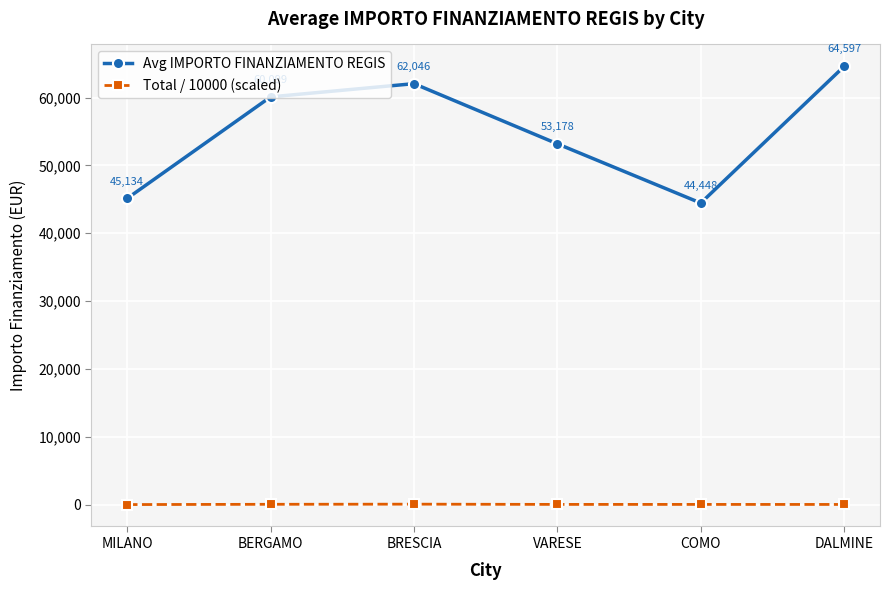

Rank the series by their average value, from highest to lowest.

Avg IMPORTO FINANZIAMENTO REGIS, Total / 10000 (scaled)